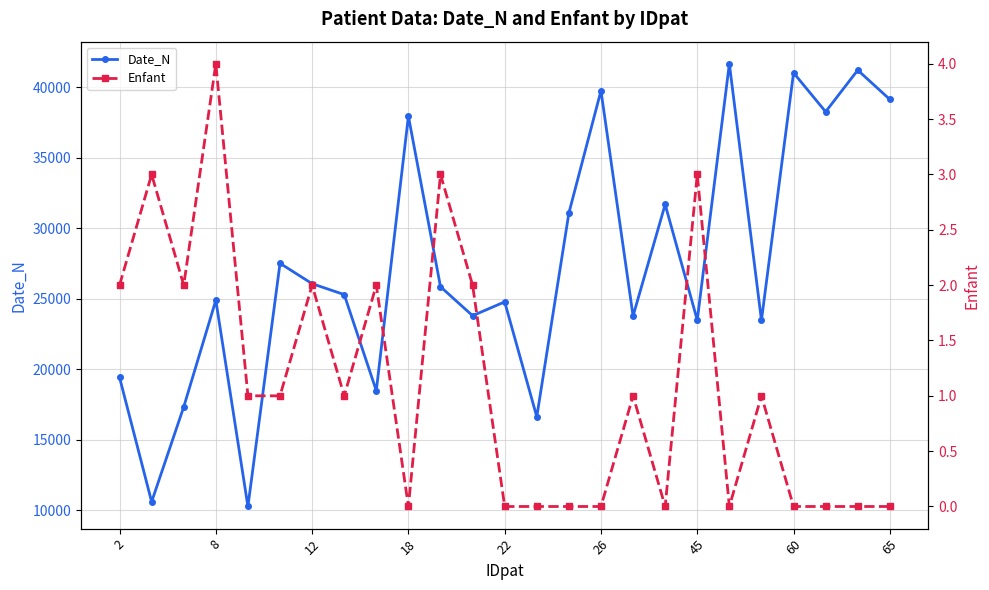

How many positive values does the Enfant series have?

14